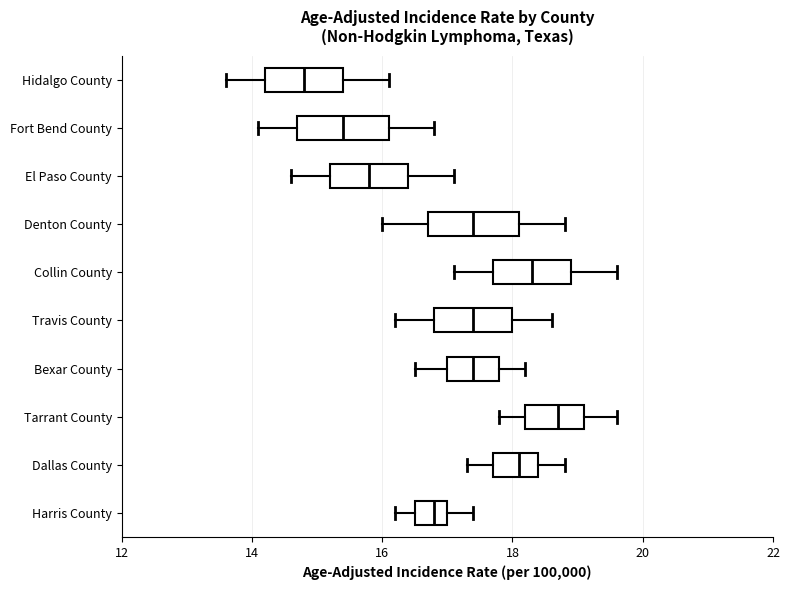

Which box's median line is the furthest to the left?

Hidalgo County